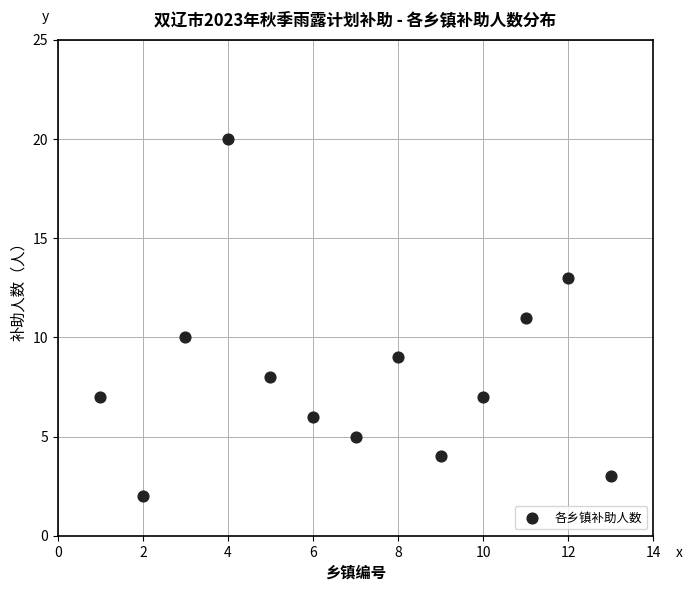

What is the range of X values (max minus min)?

12